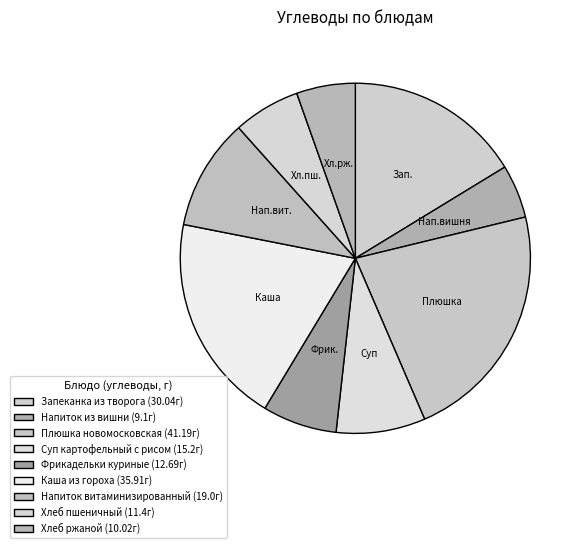

Count the number of slices in the pie.

9